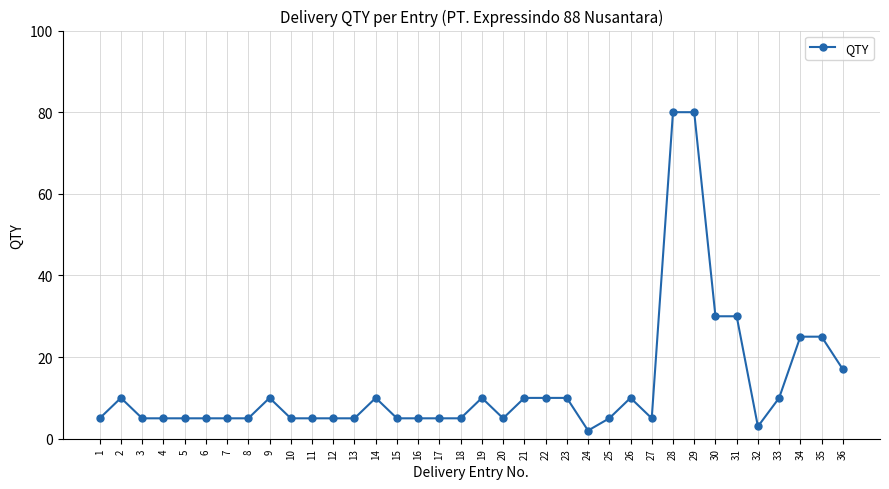

What is the minimum value shown in the chart?

2